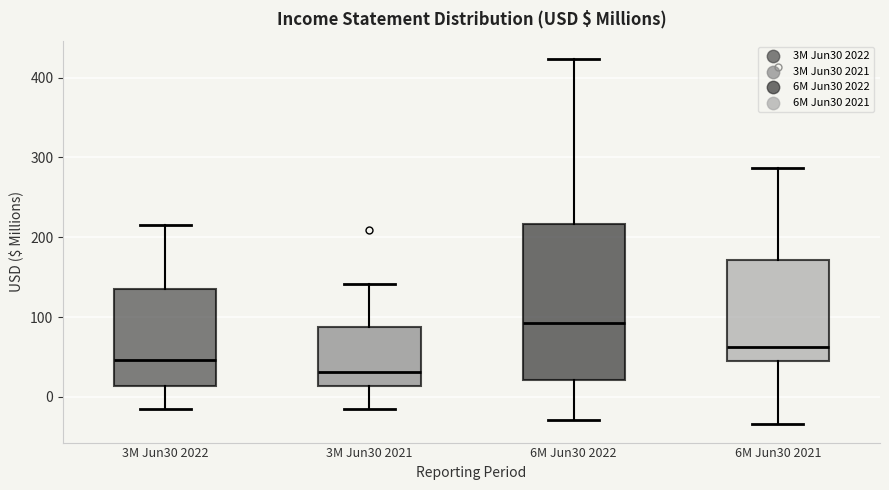

Which box's median line is the highest?

6M Jun30 2022